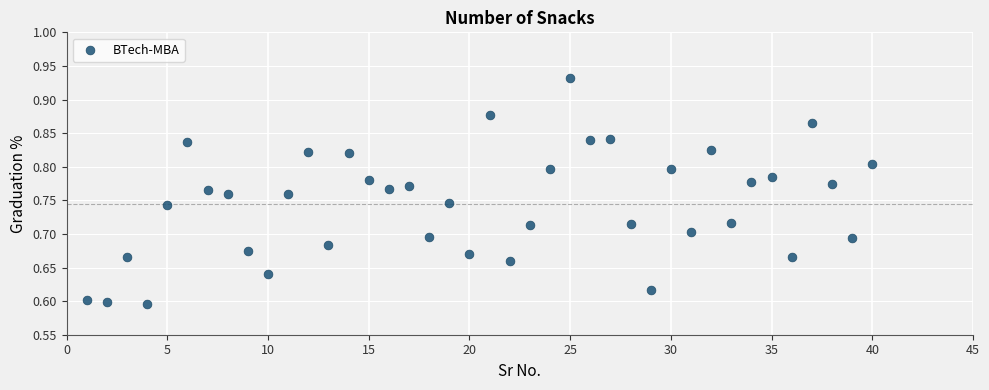

What is the range of X values (max minus min)?

39.0